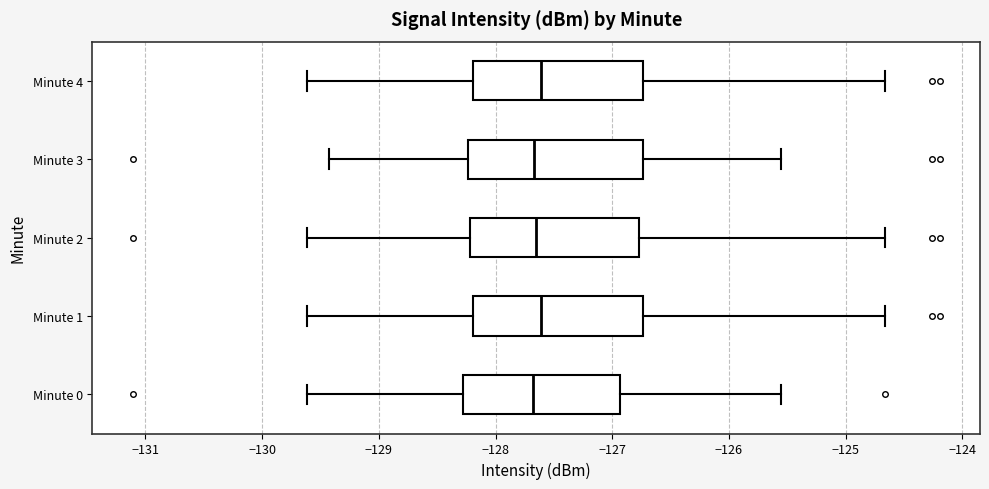

Where does the right whisker of the box for Minute 2 end on the x-axis? The values are not printed on the chart, so give them approximately, as read against the axis.

-124.7